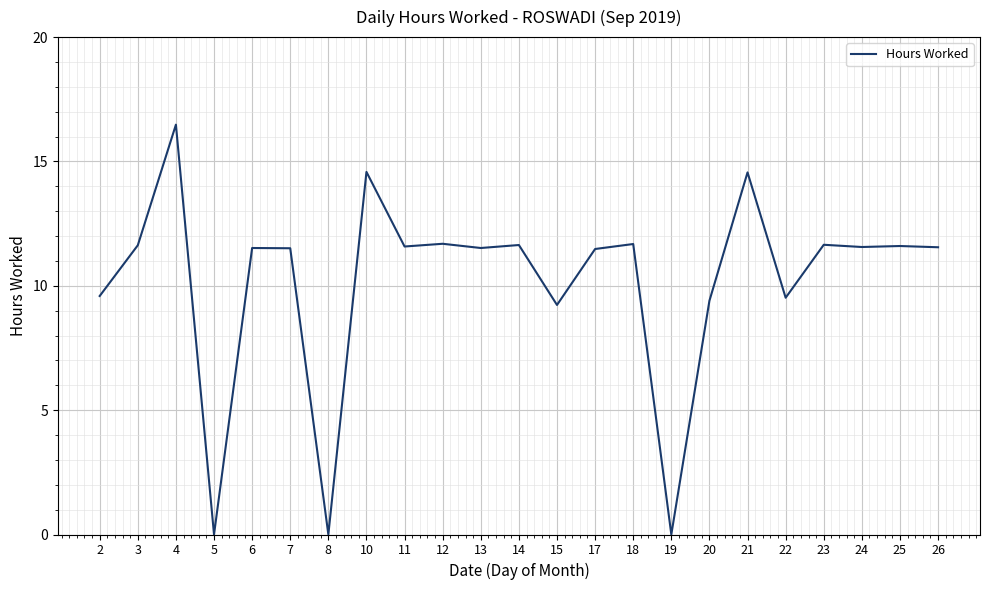

What is the maximum value shown in the chart?

16.5